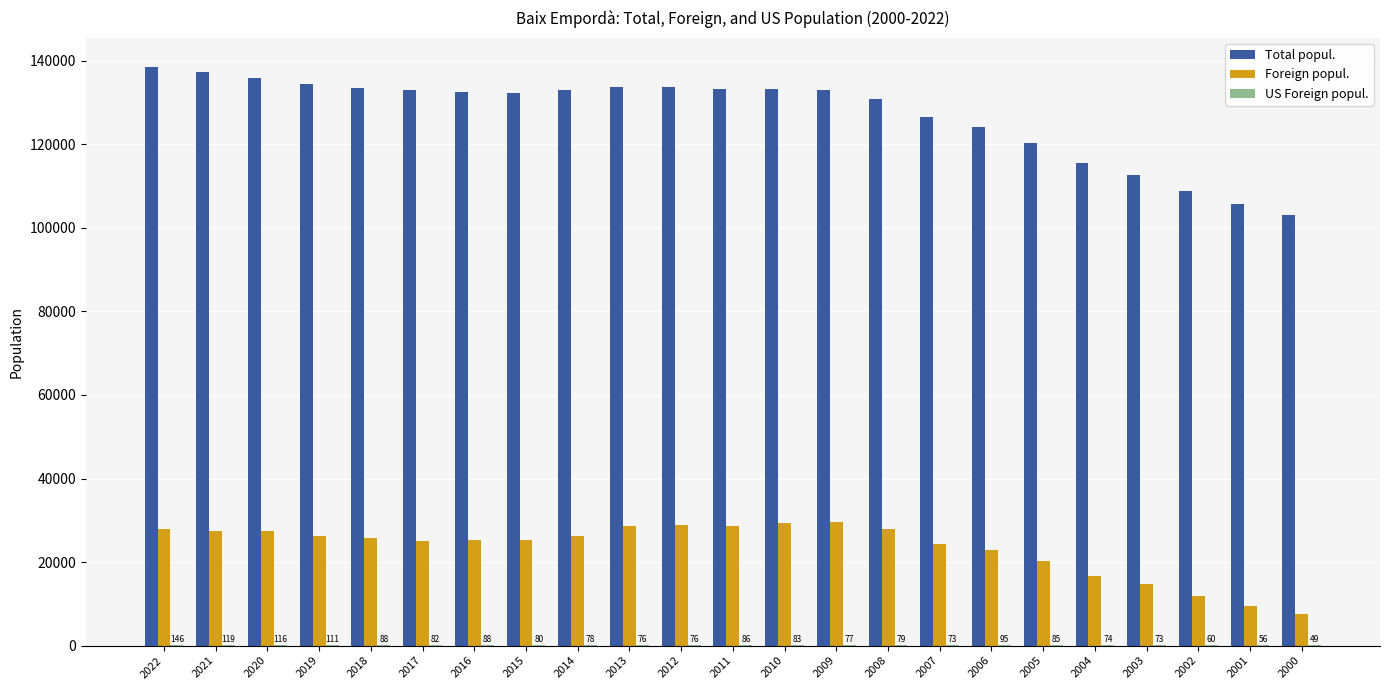

Which series has the largest total across all categories?

Total popul.